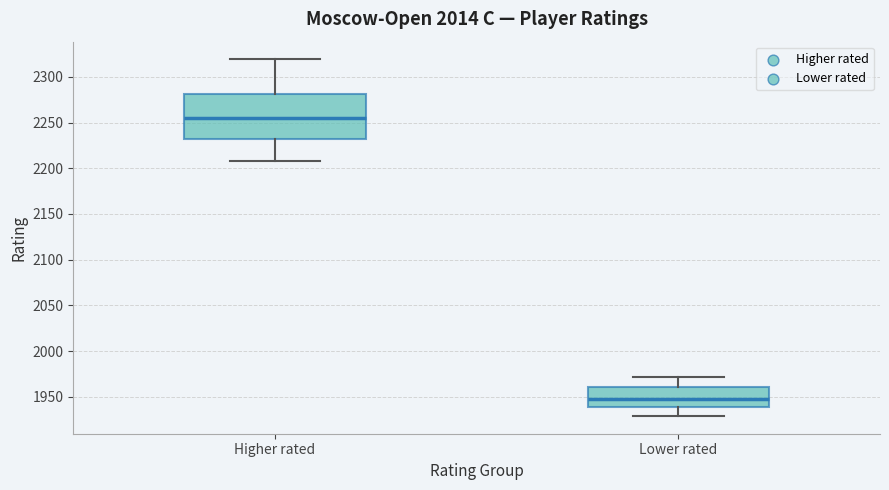

Which box has the highest median line?

Higher rated